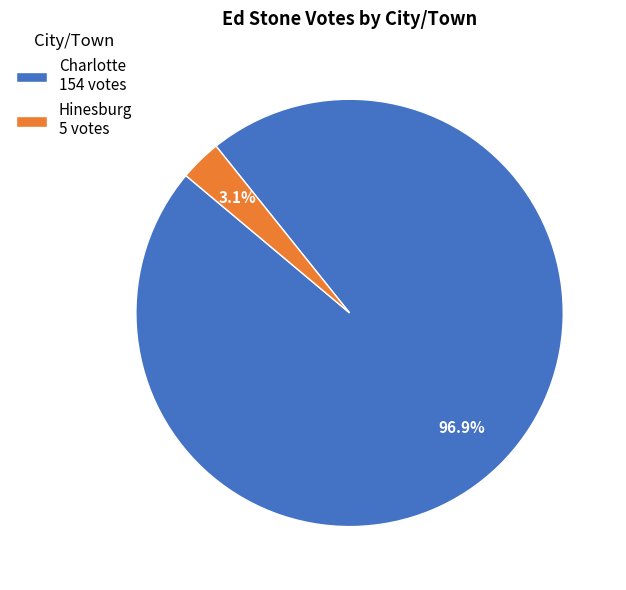

How many segments does this pie chart have?

2